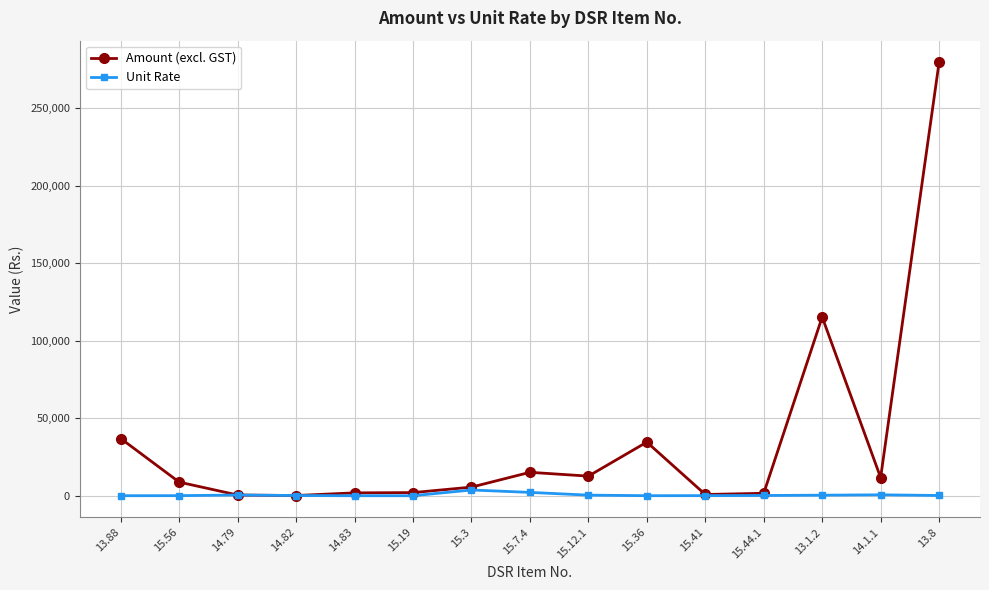

List the series in order of their peak value, lowest first.

Unit Rate, Amount (excl. GST)